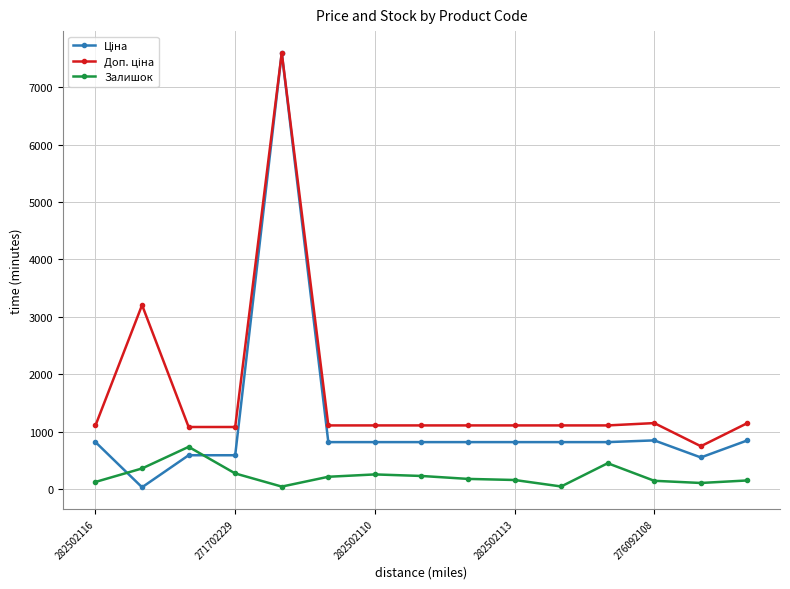

What is the sum of all Залишок values?

3475.0